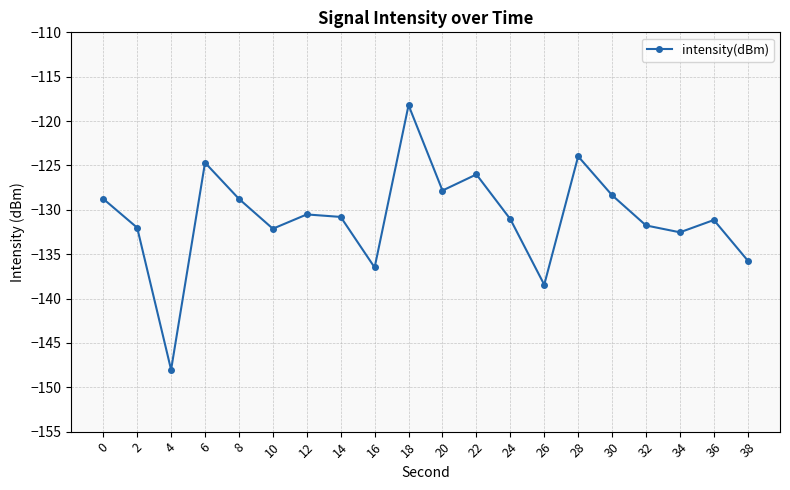

Where is the data nearest to the value -133?

34